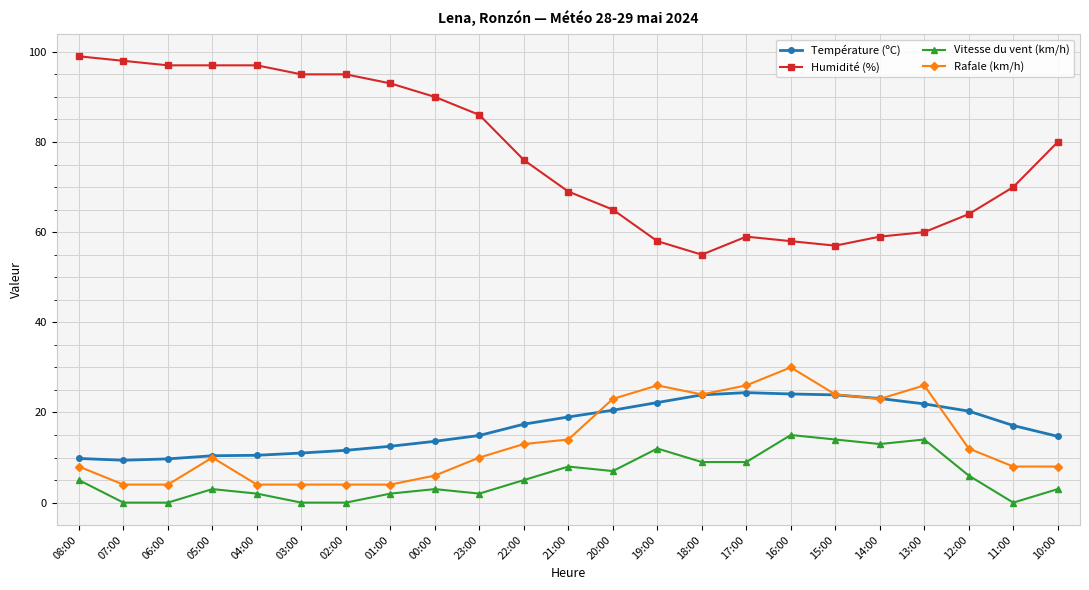

What is the sum of the Température (ºC) values at 06:00 and 22:00?

27.1